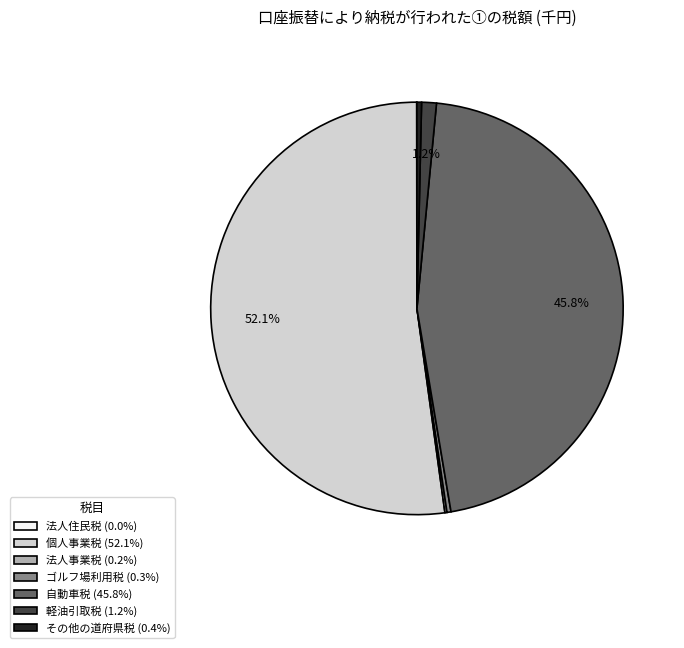

Combined, do 個人事業税 and その他の道府県税 account for over 50%?

Yes